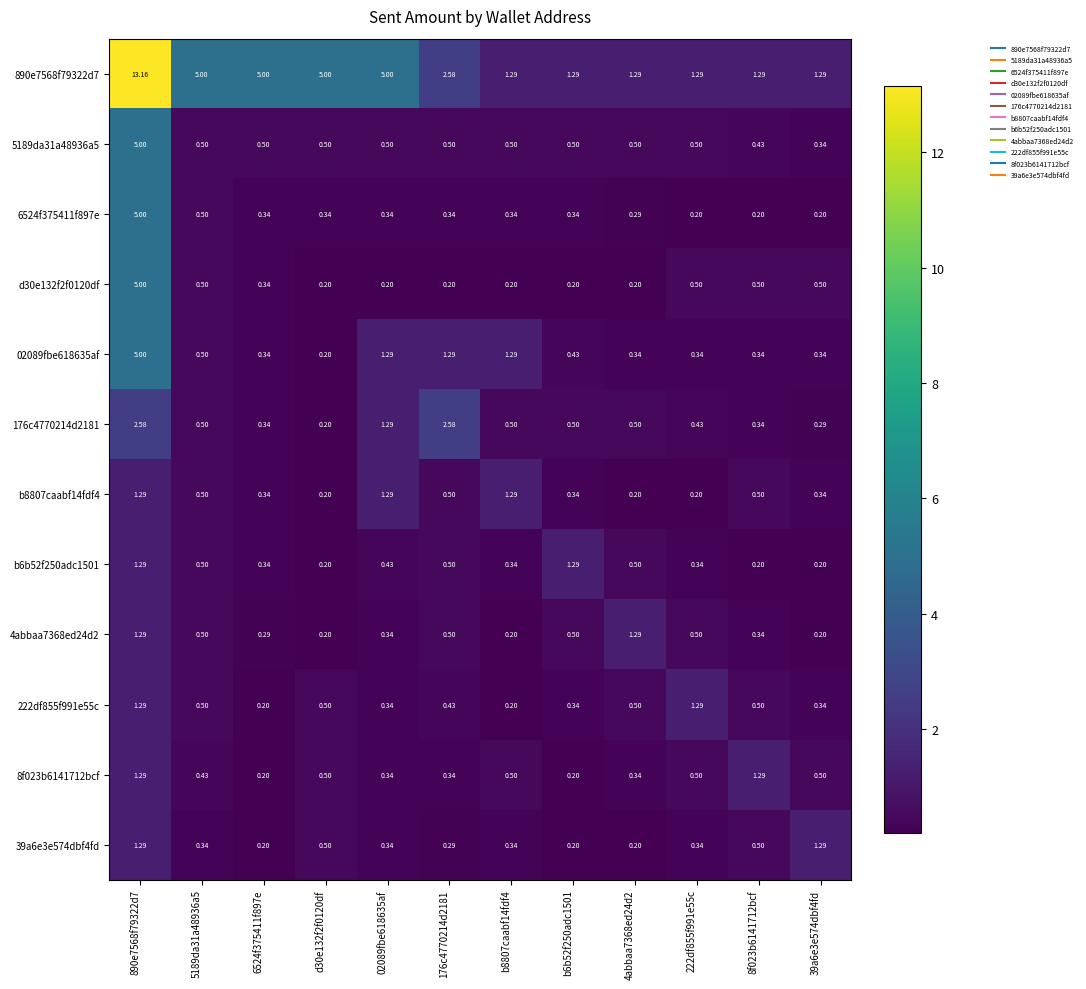

Is the value of b6b52f250adc1501 at 02089fbe618635af greater than the value of 02089fbe618635af at 02089fbe618635af?

No